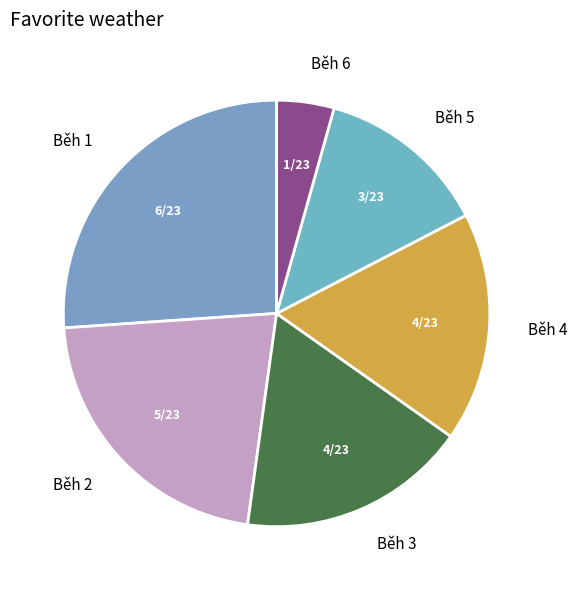

Do Běh 5 and Běh 6 together represent more than half of the pie?

No